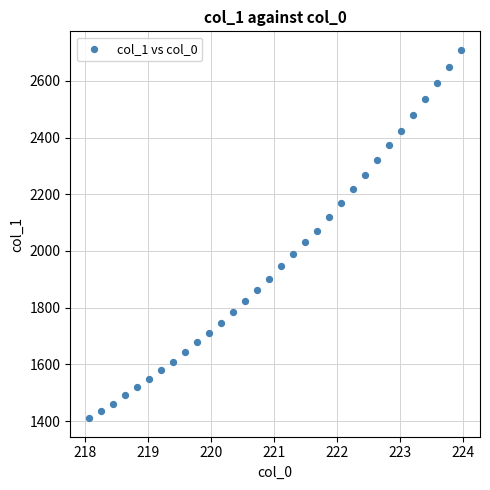

What is the range of Y values (max minus min)?

1299.7